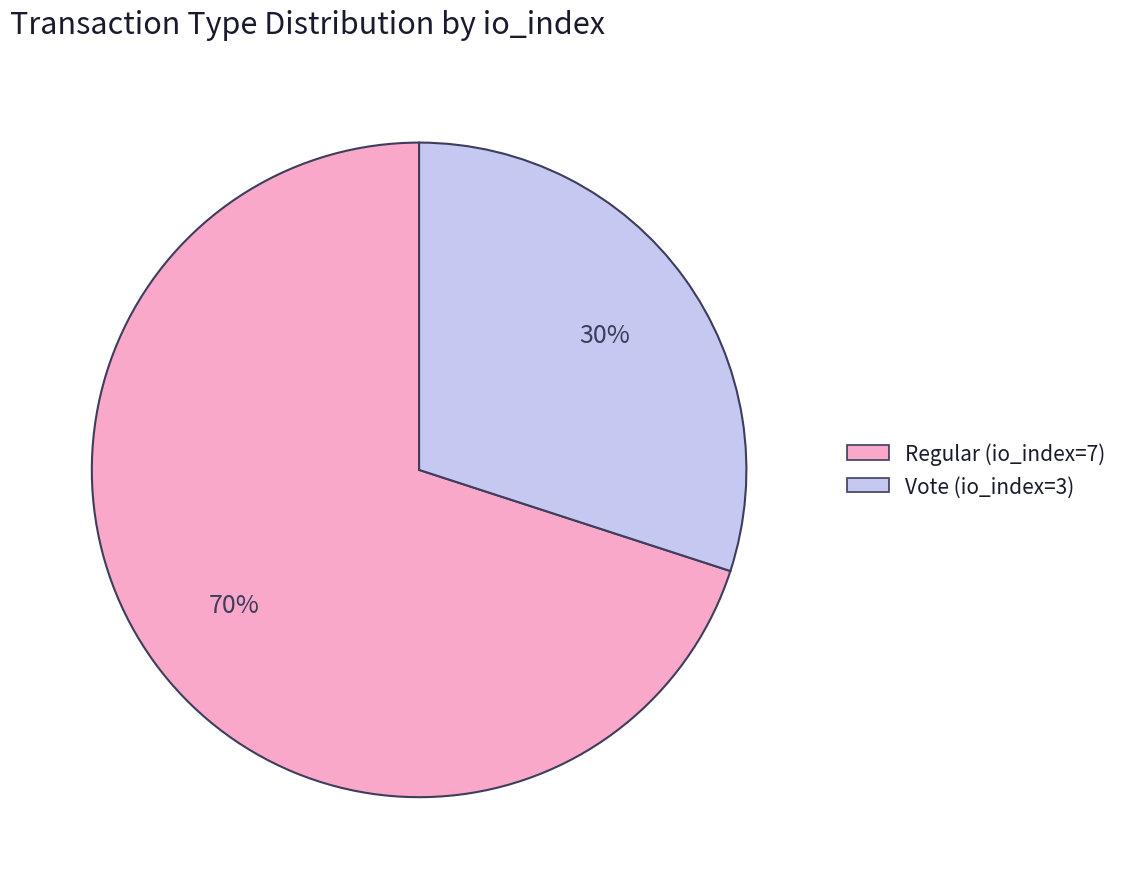

Is Vote (io_index=3) the majority of the pie?

No